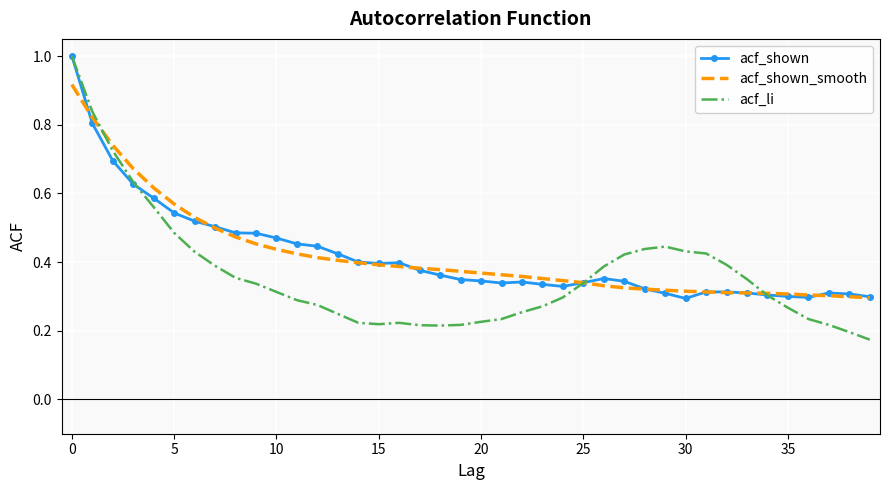

Which series has the widest spread of values?

acf_li